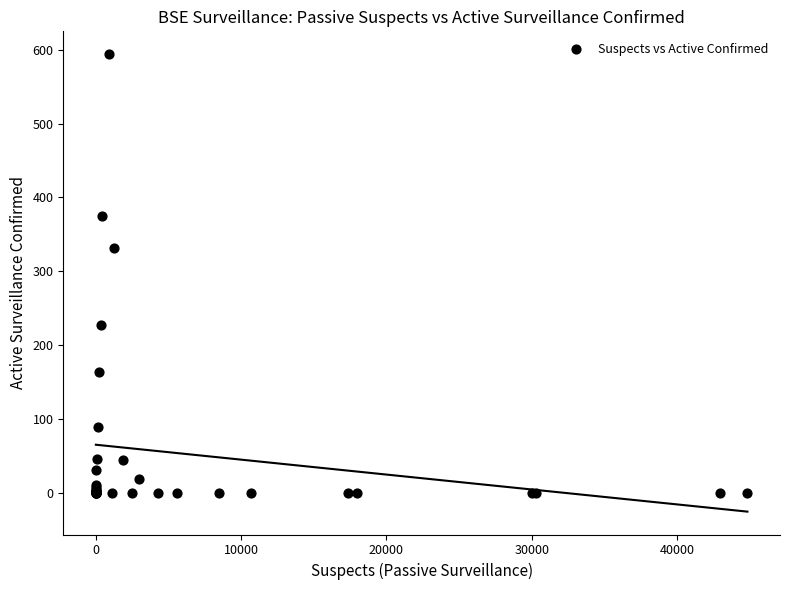

What Y value in the scatter plot is closest to 297?

332